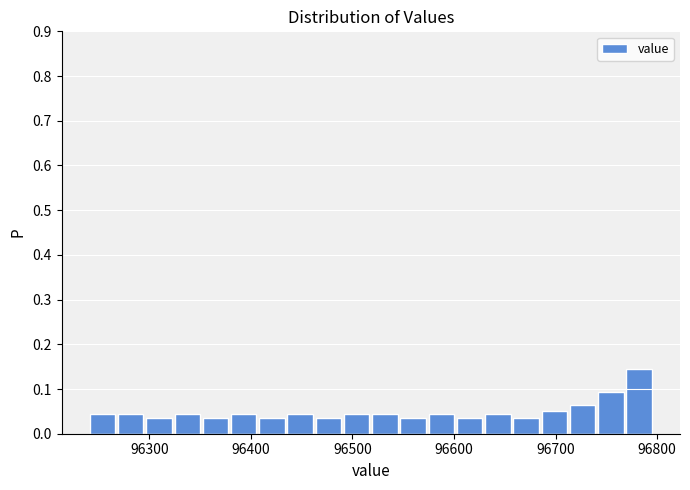

Around what value on the x-axis is the tallest bar? Give the approximate position of its centre, as read against the axis.

96780